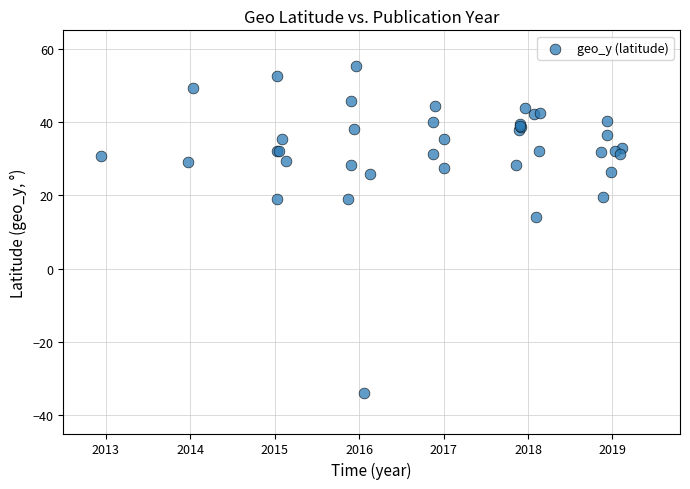

What Y value in the scatter plot is closest to 10?

14.0